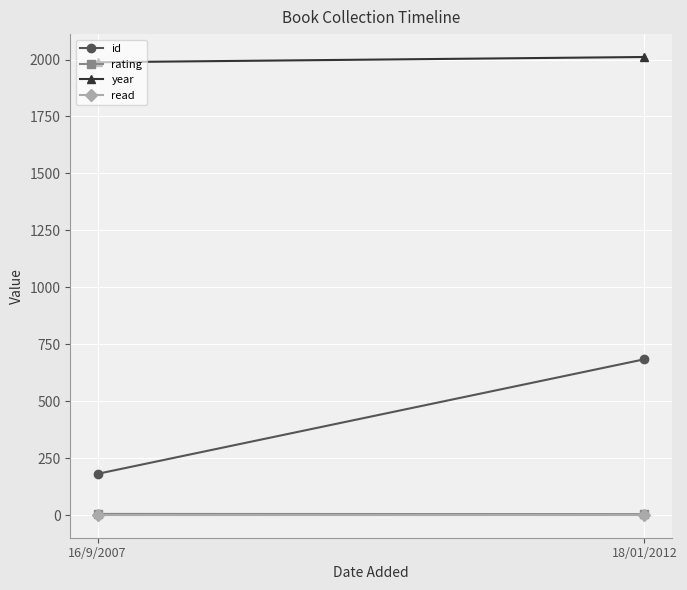

Reading left to right, transcribe all the data shown in this chart.

id: 181	684
rating: 5	4
year: 1988	2011
read: 1	1